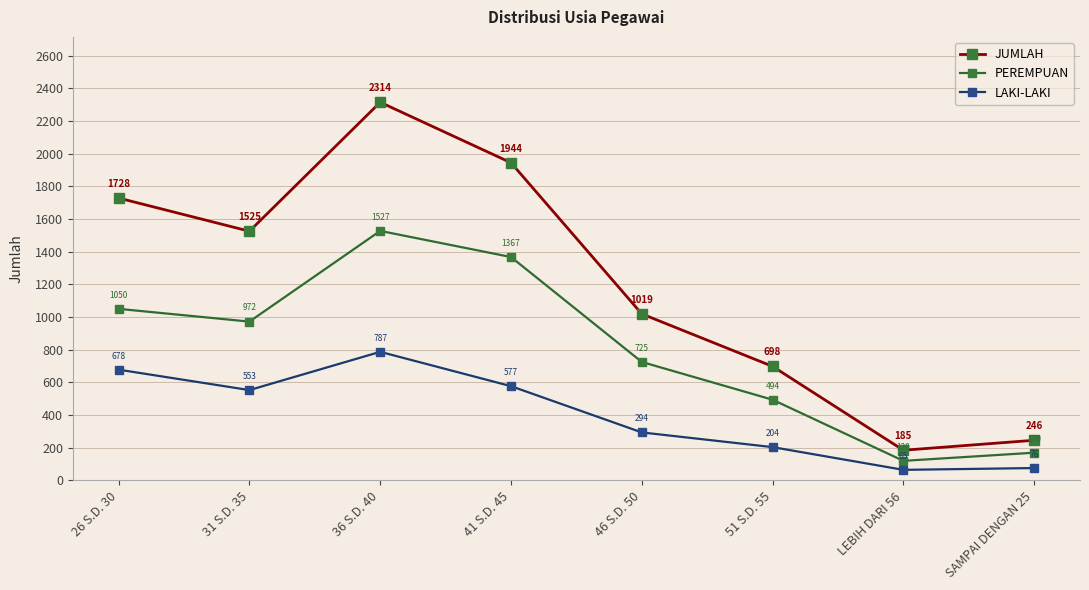

True or false: LAKI-LAKI and PEREMPUAN cross at least once.

False